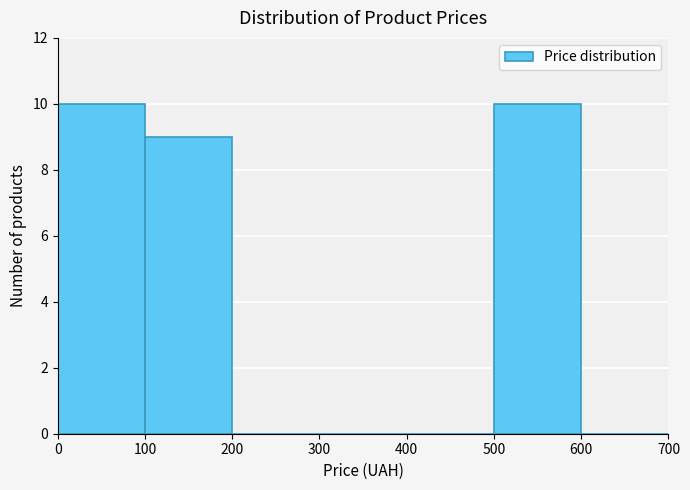

Reading left to right, list every bar in this chart as the range it spans on the x-axis followed by its height. The values are not printed on the chart, so give them approximately, as read against the axis.

0 to 100: 10
100 to 200: 9
200 to 300: 0
300 to 400: 0
400 to 500: 0
500 to 600: 10
600 to 700: 0